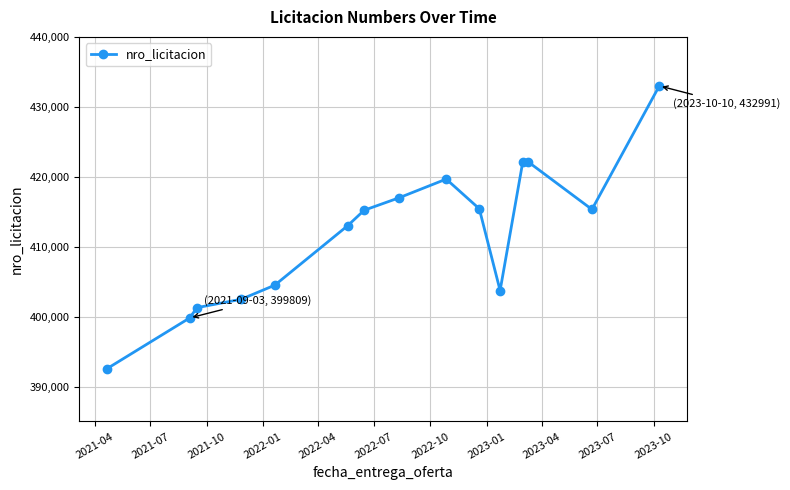

What is the average value?

411812